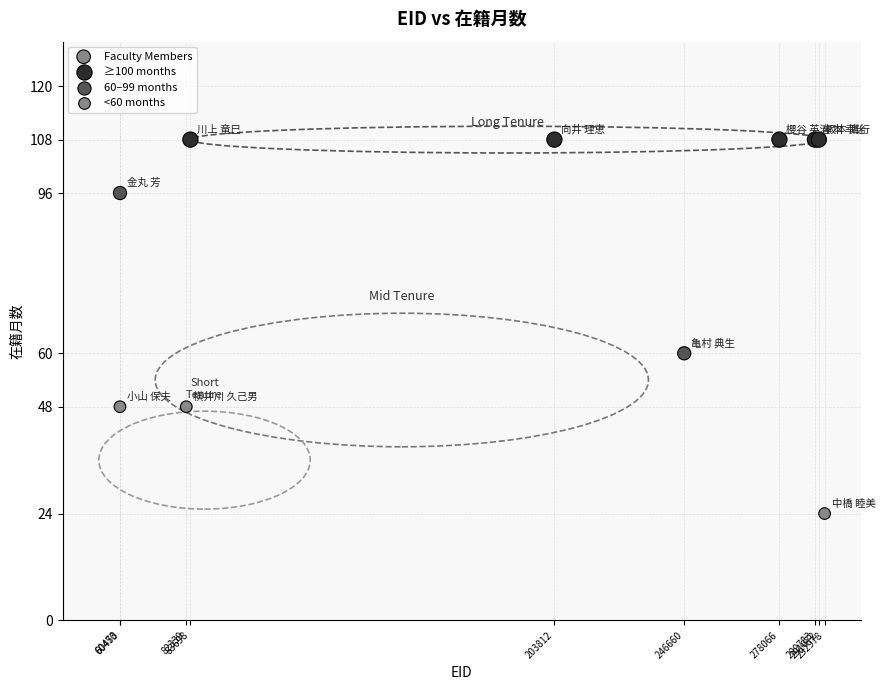

What Y value in the scatter plot is closest to 66?

60